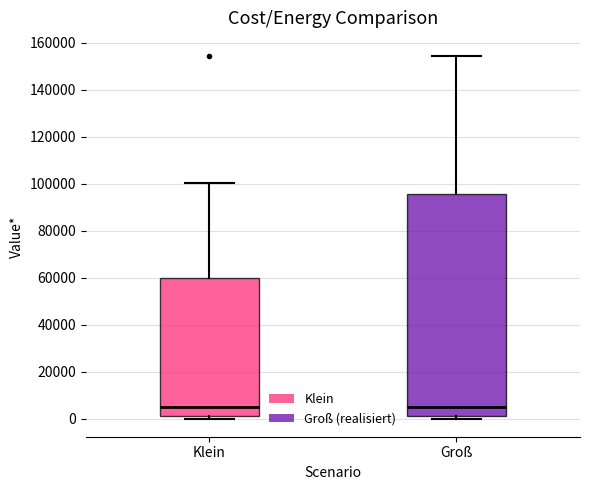

Reading left to right, transcribe this box plot: for each box, give where its median line is, the range the box spans, and where its two whiskers end, as read against the y-axis. The values are not printed on the chart, so give them approximately, as read against the axis.

Klein: median 6000, box 0 to 60000, whiskers 0 (just below the box's lower edge) to 100000
Groß: median 6000, box 0 to 96000, whiskers 0 (just below the box's lower edge) to 154000